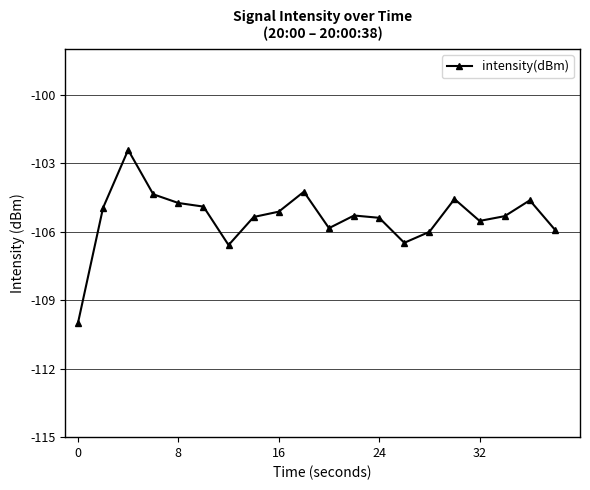

What is the difference between the maximum and second lowest values?

4.2